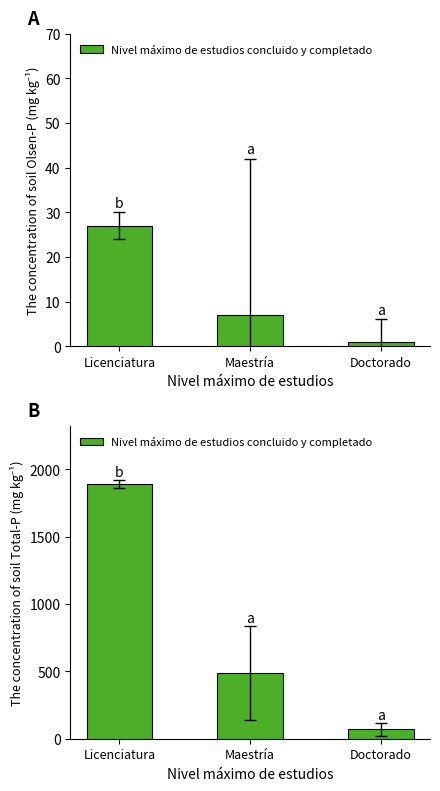

Count the values in the range 70 to 1890.

3